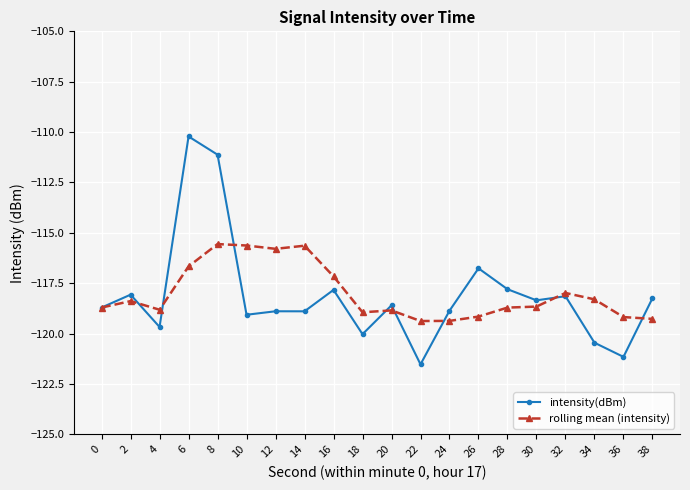

Is the value of intensity(dBm) at 4 greater than the value of rolling mean (intensity) at 36?

No